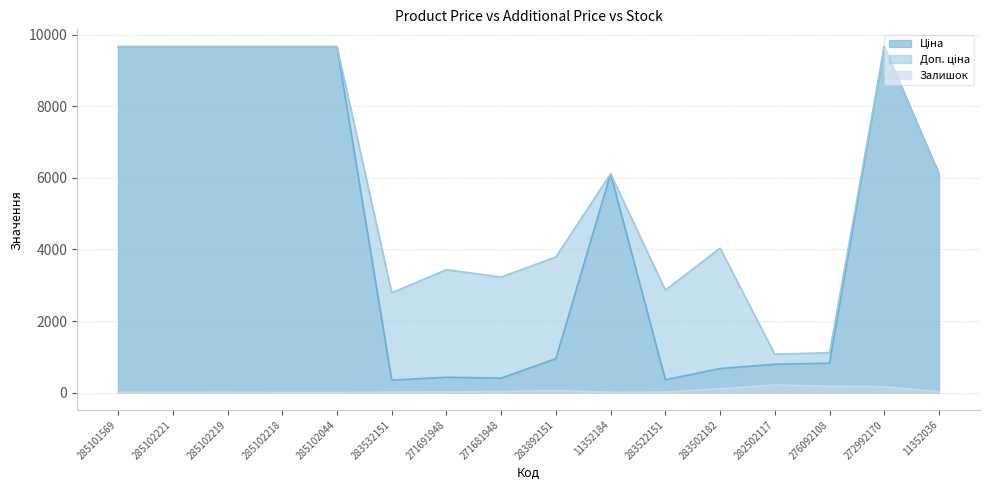

What is the total value across all series at 285102219?

19343.3